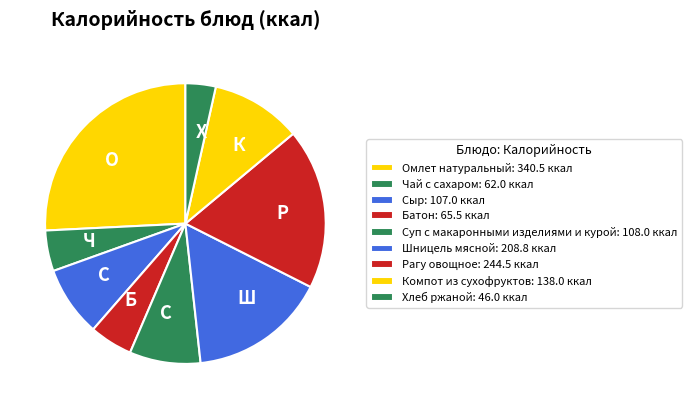

Between Омлет натуральный and Сыр, which is larger?

Омлет натуральный